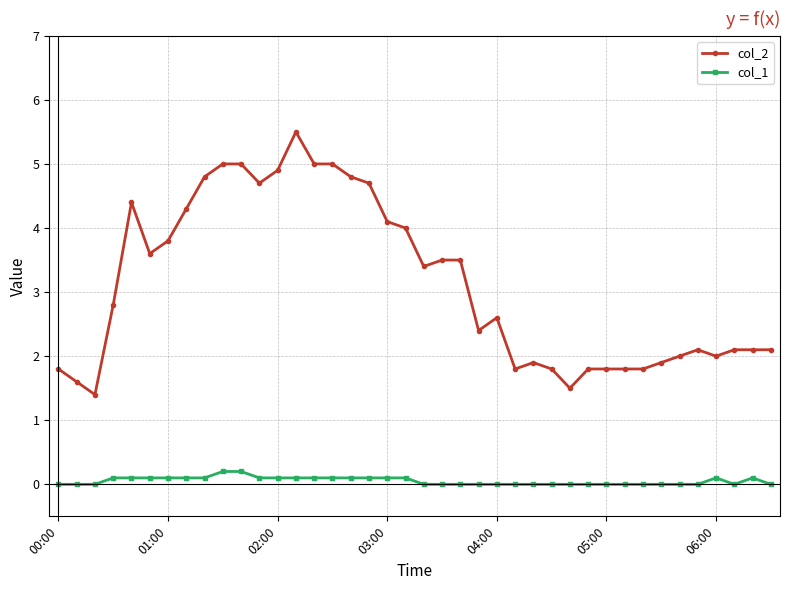

Rank the series by their average value, from highest to lowest.

col_2, col_1